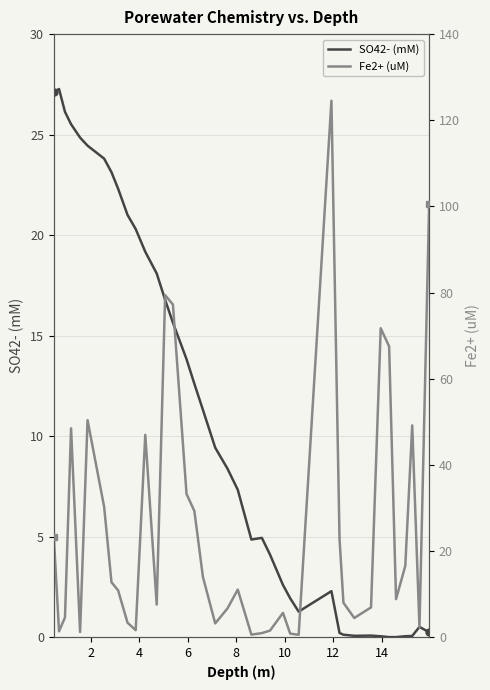

How many intersections are there between SO42- (mM) and Fe2+ (uM)?

13